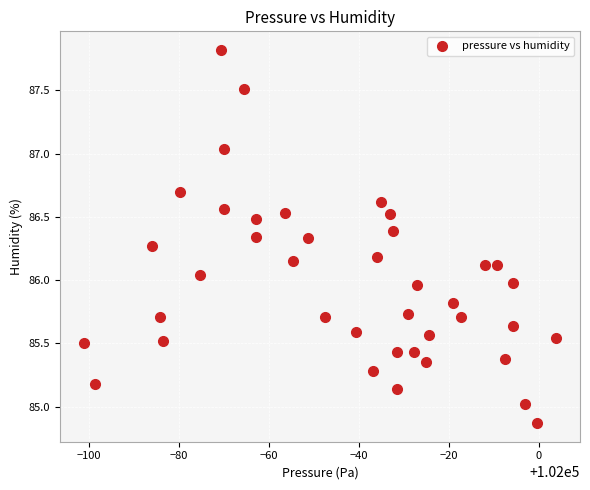

What is the range of X values (max minus min)?

105.0